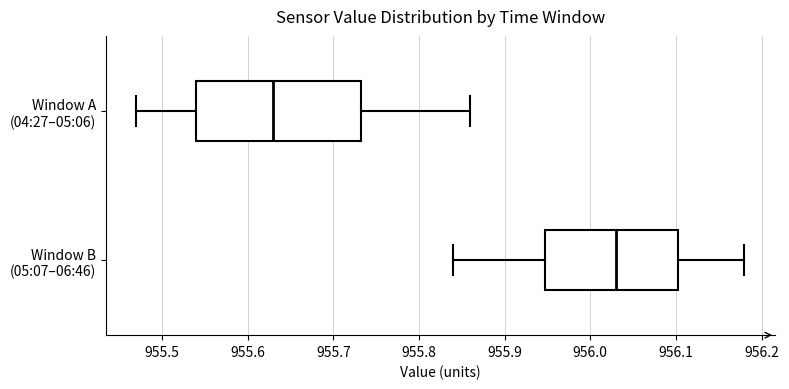

Which box's median line is the furthest to the left?

Window A (04:27–05:06)